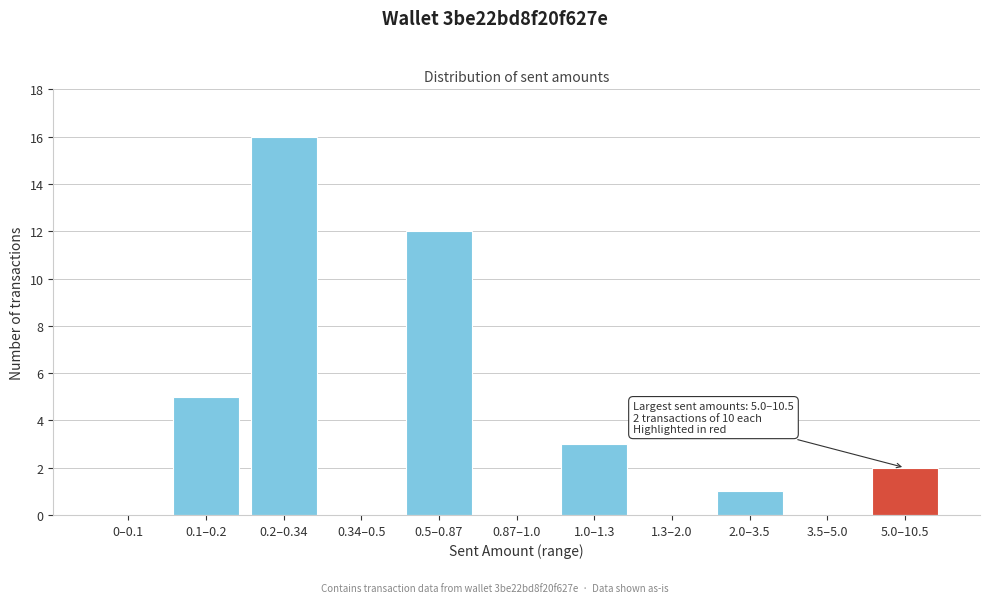

Reading left to right, transcribe all the data shown in this chart.

0–0.1=0	0.1–0.2=5	0.2–0.34=16	0.34–0.5=0	0.5–0.87=12	0.87–1.0=0	1.0–1.3=3	1.3–2.0=0	2.0–3.5=1	3.5–5.0=0	5.0–10.5=2